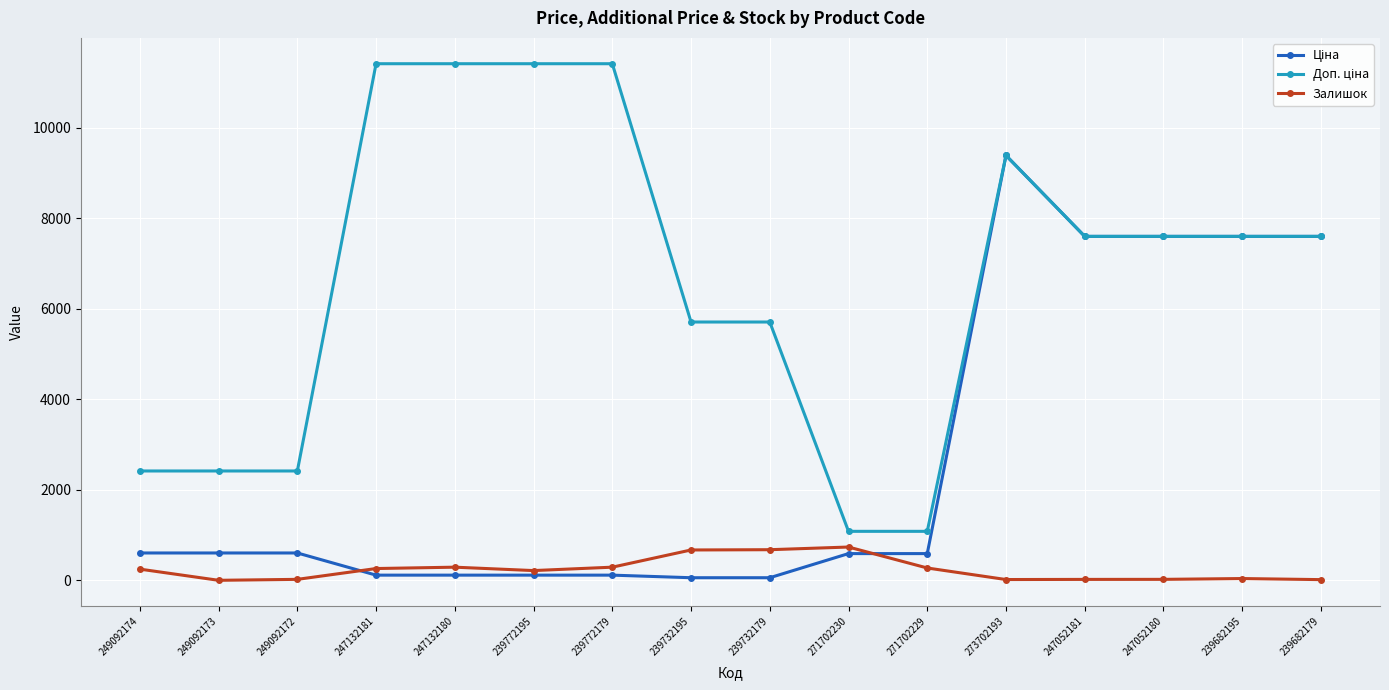

At which category is the sum across all series the highest?

273702193